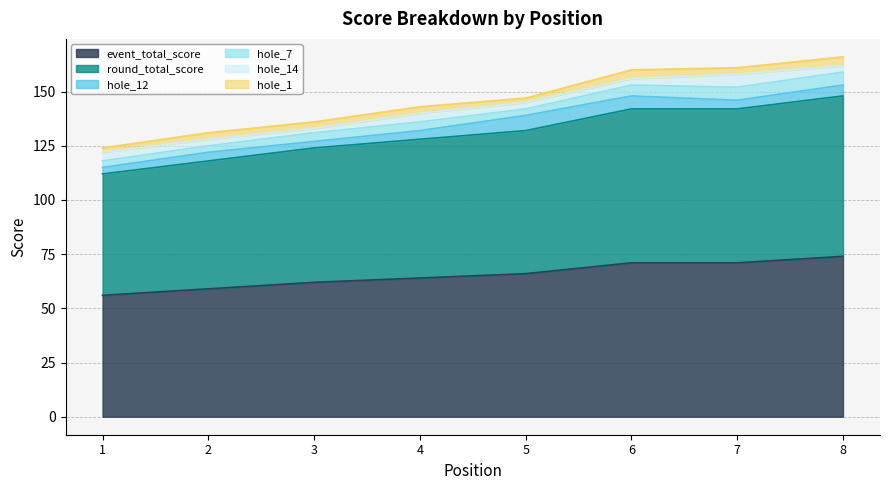

True or false: hole_14 and hole_12 intersect in this chart.

True